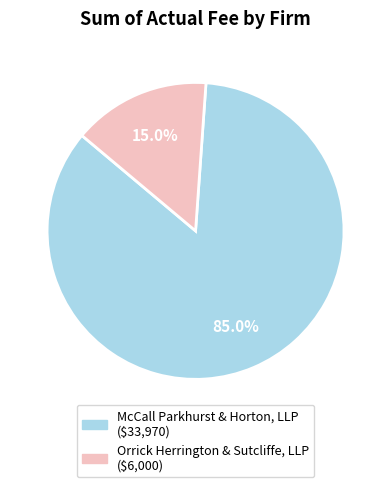

What is the ratio of the value at Orrick Herrington & Sutcliffe, LLP to the value at McCall Parkhurst & Horton, LLP?

0.2